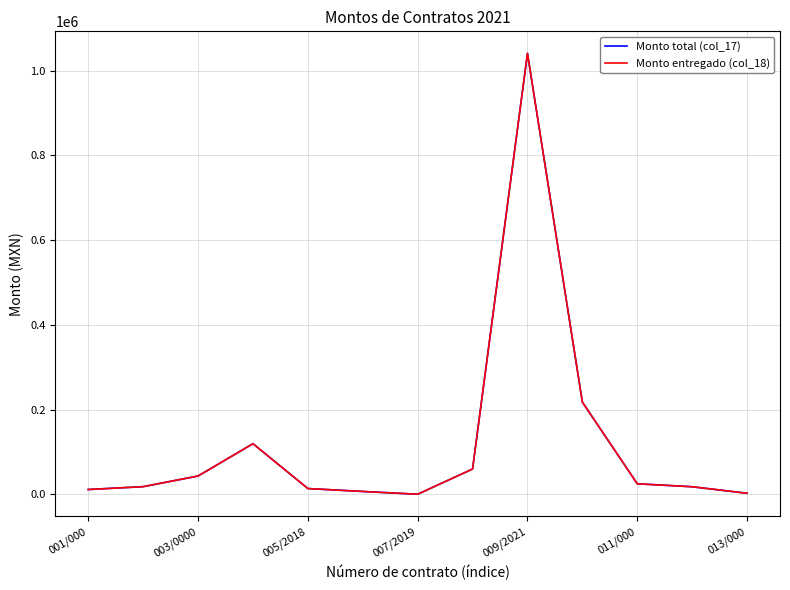

Does the chart have visible grid lines?

Yes